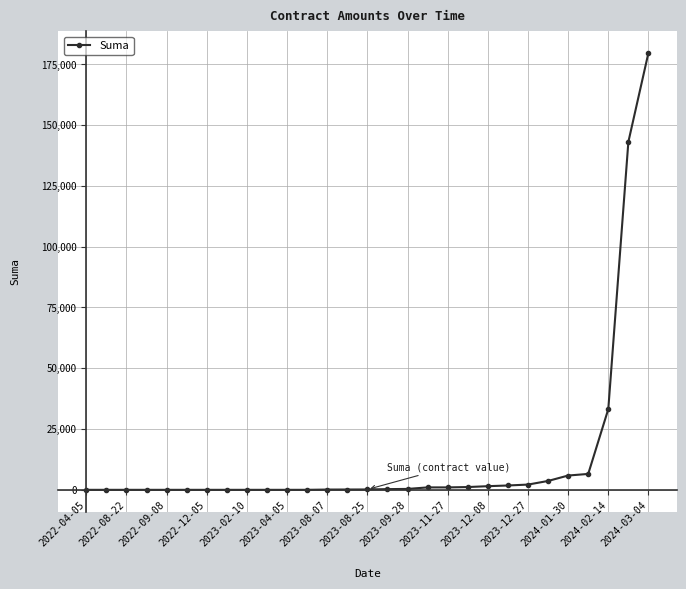

What is the greatest value displayed?

179738.2